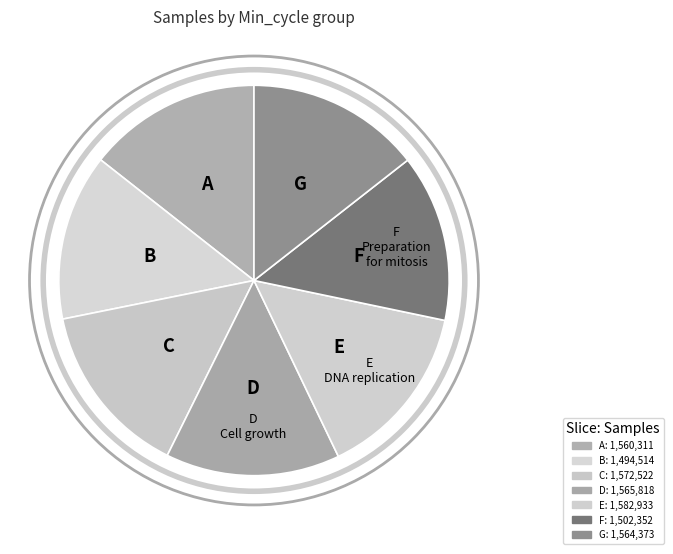

Is it true that B is 14% of the pie?

True